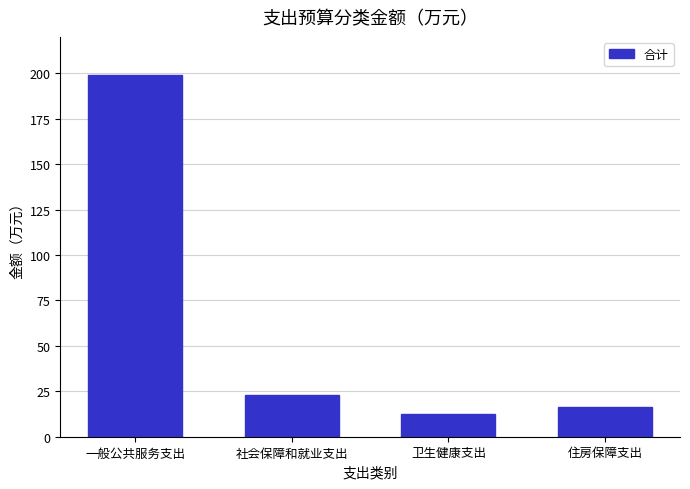

What is the value of the 1st bar from the left?

199.1